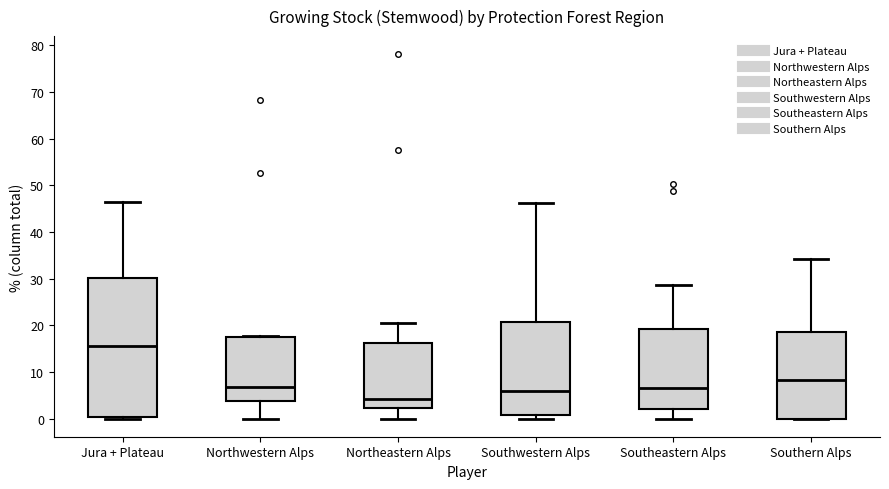

Which box is the tallest, from its lower edge to its upper edge?

Jura + Plateau